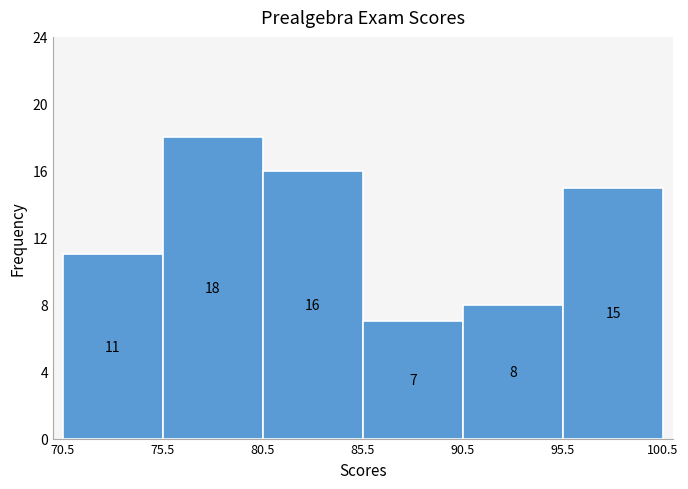

How tall is the bar that spans 85.5 to 90.5 on the x-axis?

7